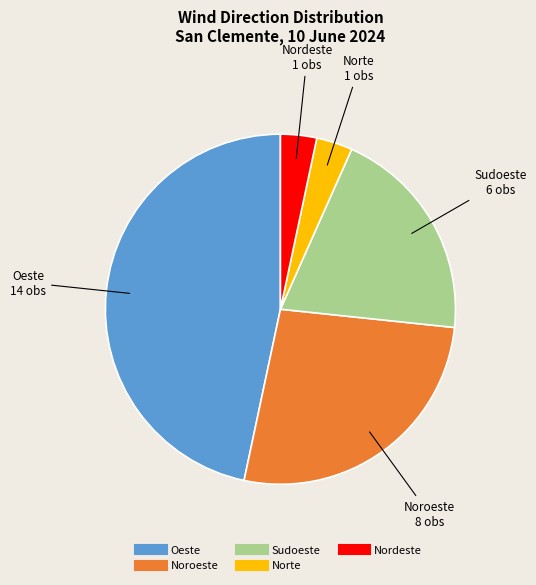

What is the ratio of the value at Noroeste to the value at Oeste?

0.6